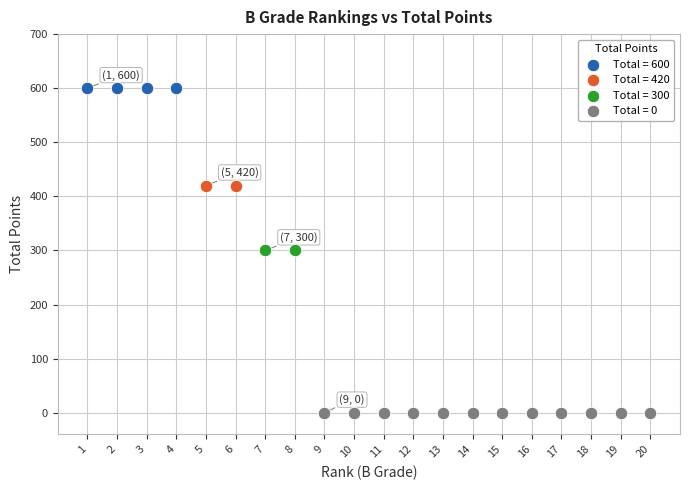

What are all the series names shown in the legend?

Total = 600, Total = 420, Total = 300, Total = 0